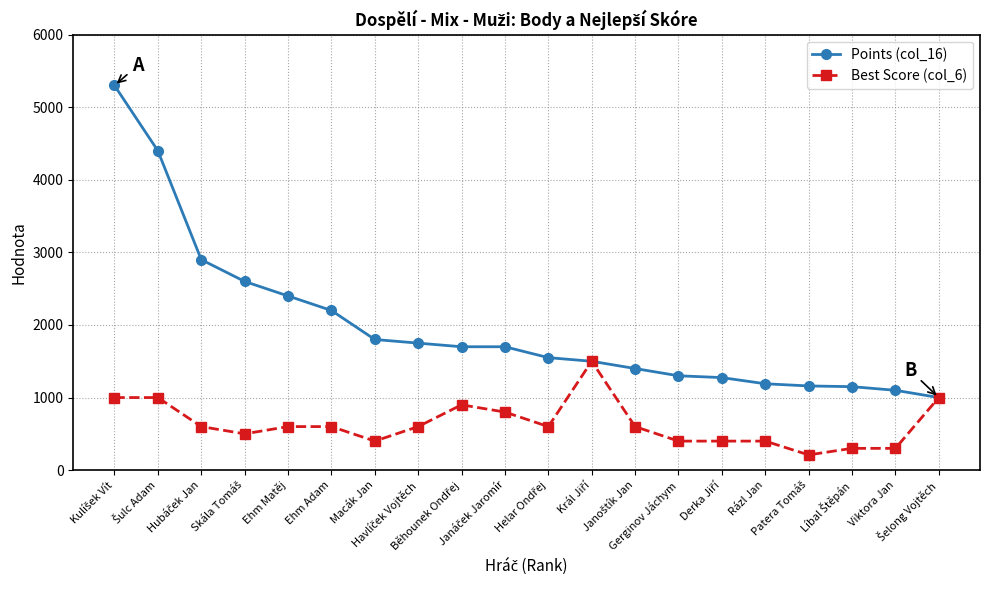

Rank the series by their average value, from lowest to highest.

Best Score (col_6), Points (col_16)